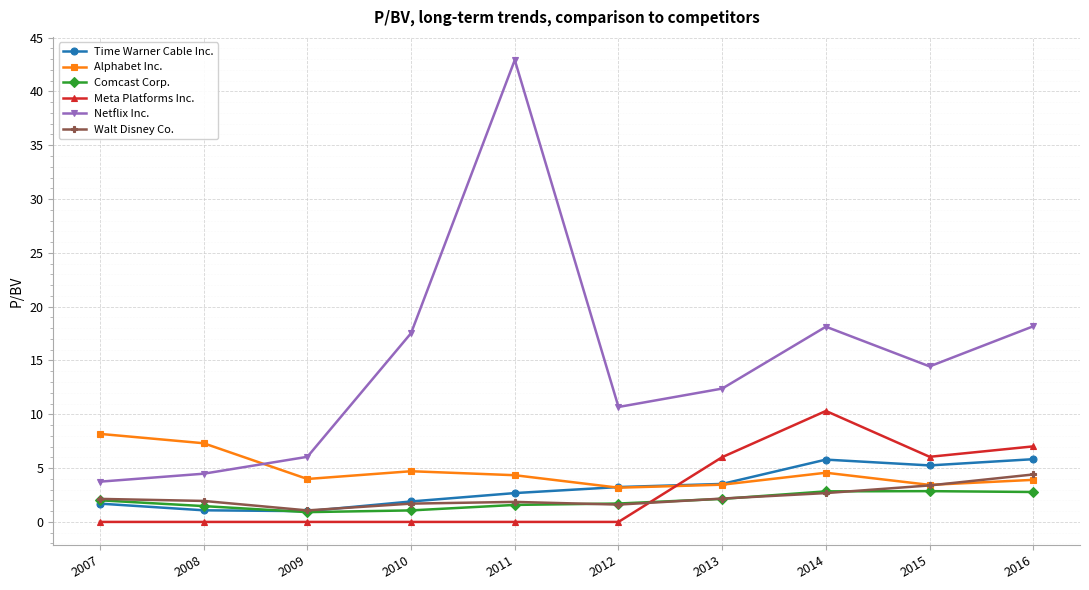

How many interior local peaks does the Netflix Inc. series have?

2